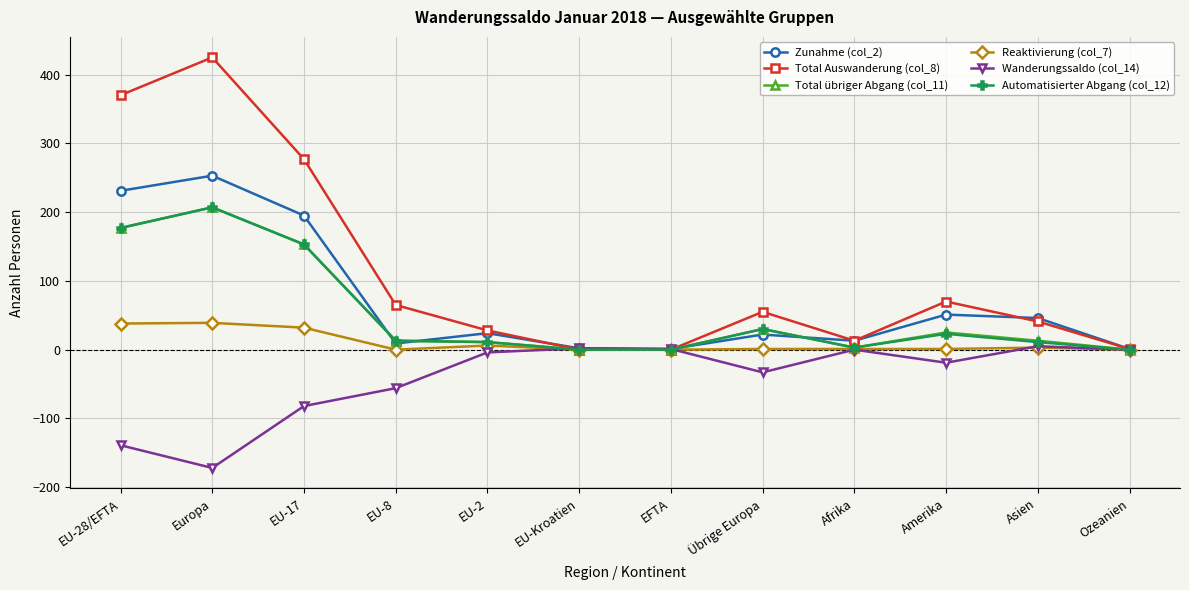

What is the total value across all series at Europa?

959